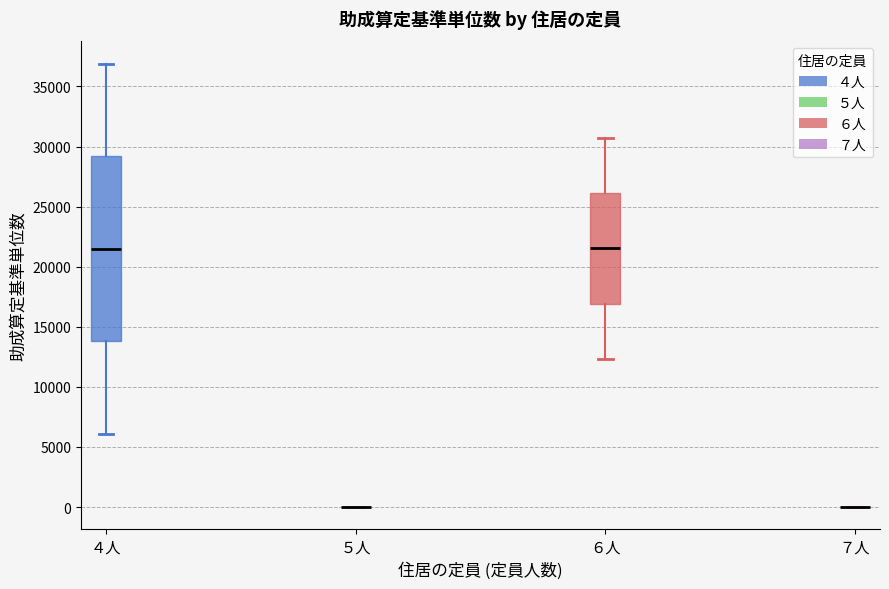

Reading left to right, read every box against the y-axis: the position of its median line, the range the box covers, and the ends of its whiskers. The values are not printed on the chart, so give them approximately, as read against the axis.

４人: median 21500, box 14000 to 29000, whiskers 6000 to 37000
５人: box collapsed to a line at 0, whiskers 0 to 0
６人: median 21500, box 17000 to 26000, whiskers 12500 to 31000
７人: box collapsed to a line at 0, whiskers 0 to 0